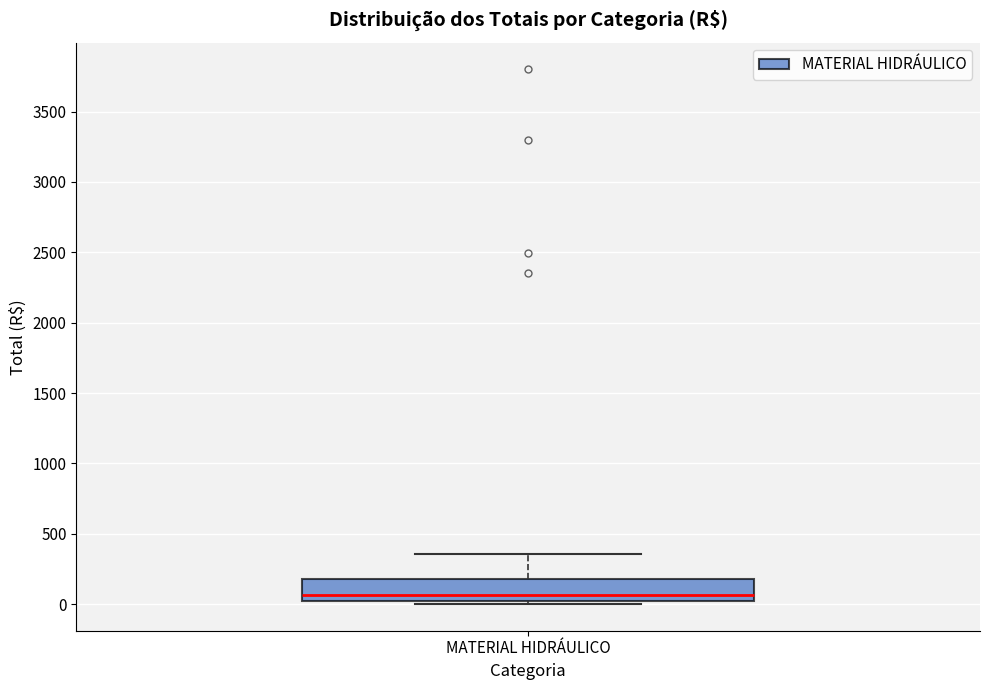

Transcribe this box plot: give where the median line is, the range the box spans, and where the two whiskers end, as read against the y-axis. The values are not printed on the chart, so give them approximately, as read against the axis.

median 50, box 0 to 200, whiskers 0 (just below the box's lower edge) to 350